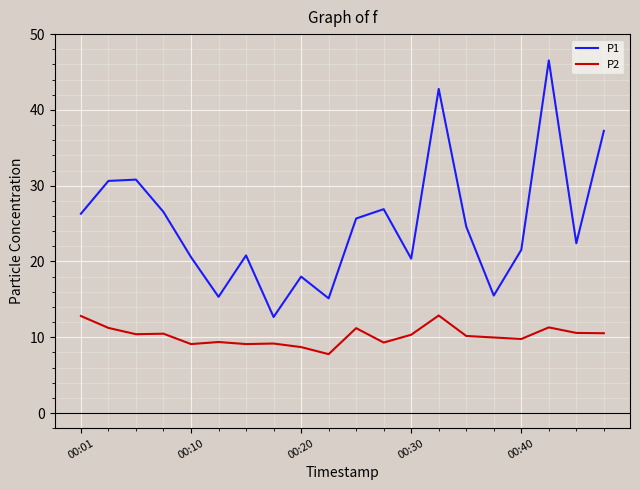

At how many categories does at least one series exceed 11?

20